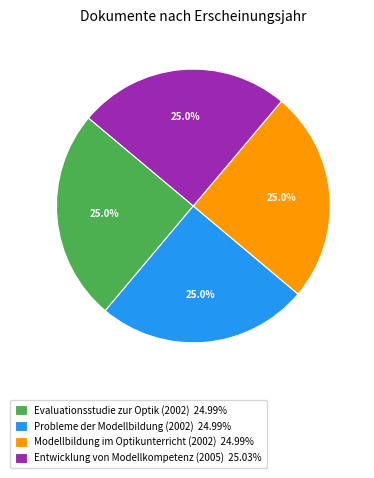

To the nearest percent, what is the average slice percentage?

25%